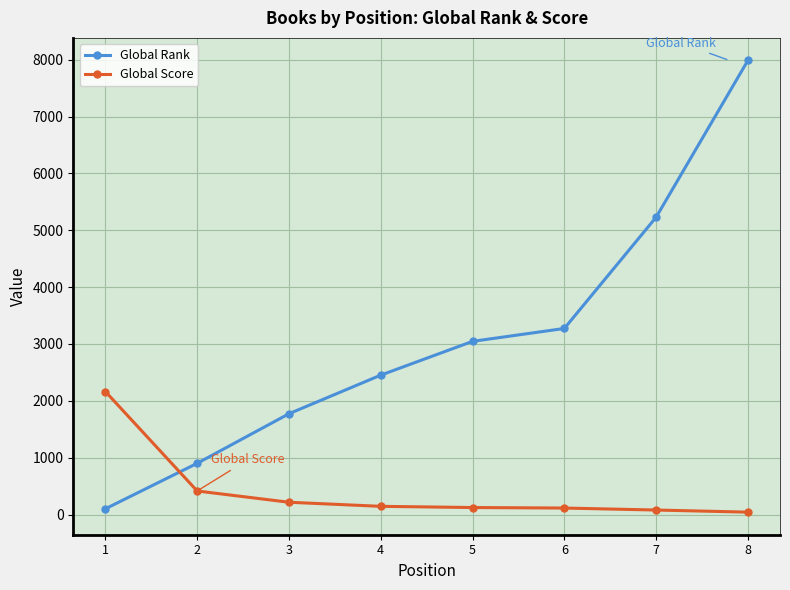

How many lines are shown in the chart?

2